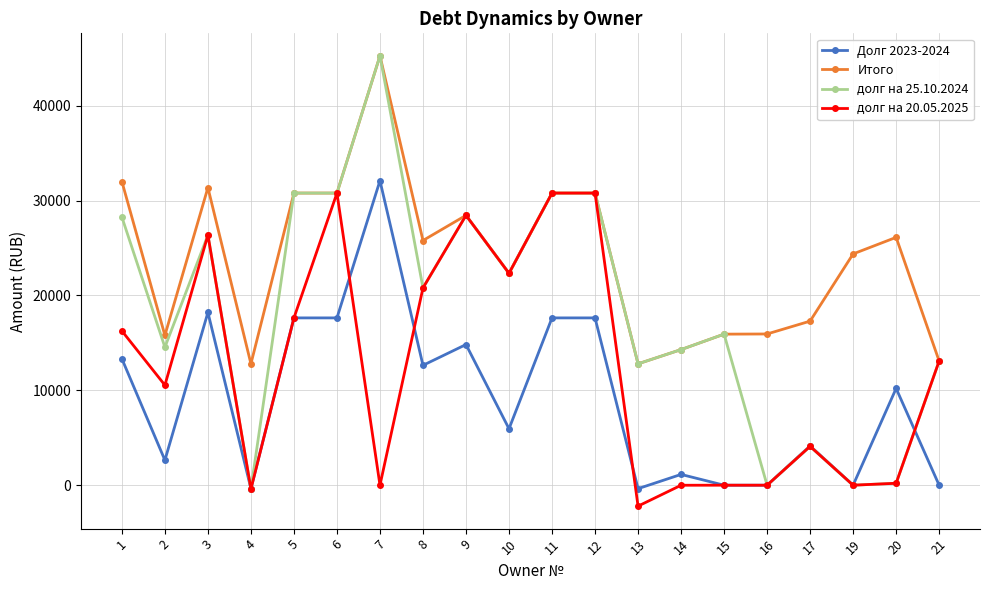

Which series changed the most between 8 and 10?

Долг 2023-2024